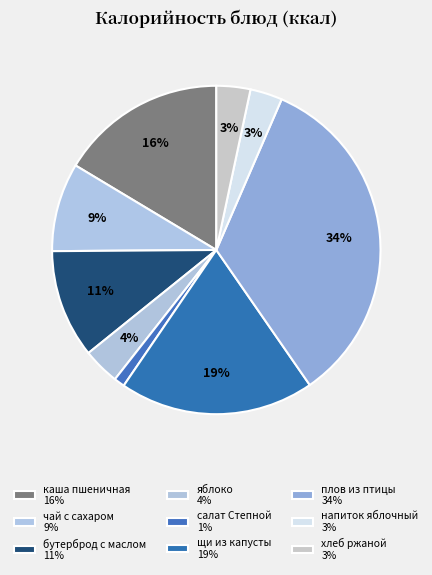

Count the number of slices in the pie.

9